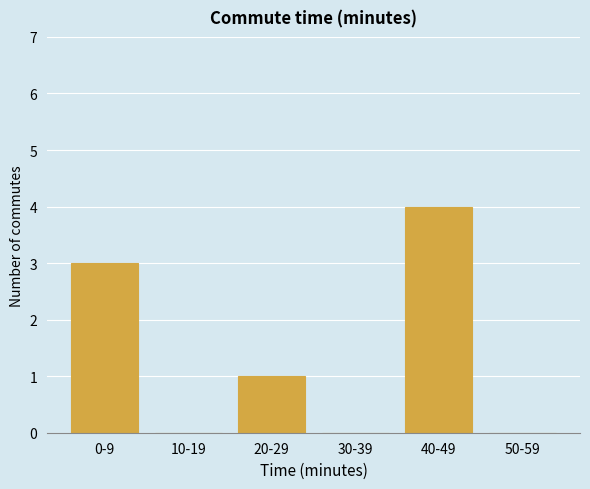

Reading left to right, list all the values displayed in this chart.

0-9=3	10-19=0	20-29=1	30-39=0	40-49=4	50-59=0